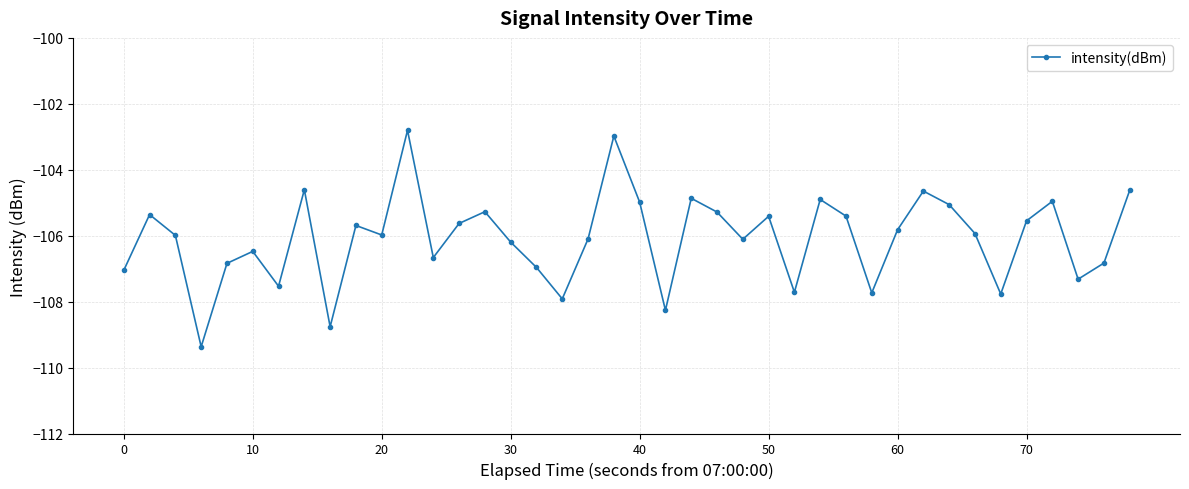

What is the maximum value shown in the chart?

-102.8